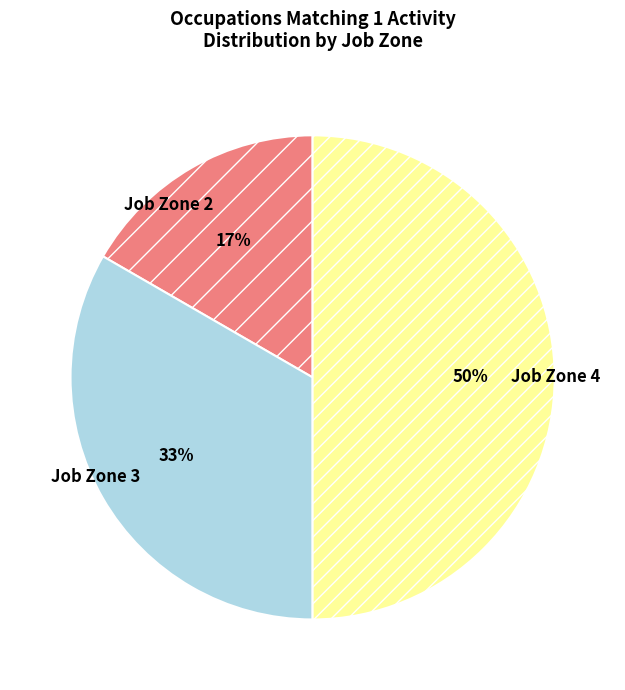

What is the ratio of the value at Job Zone 4 to the value at Job Zone 3?

1.5